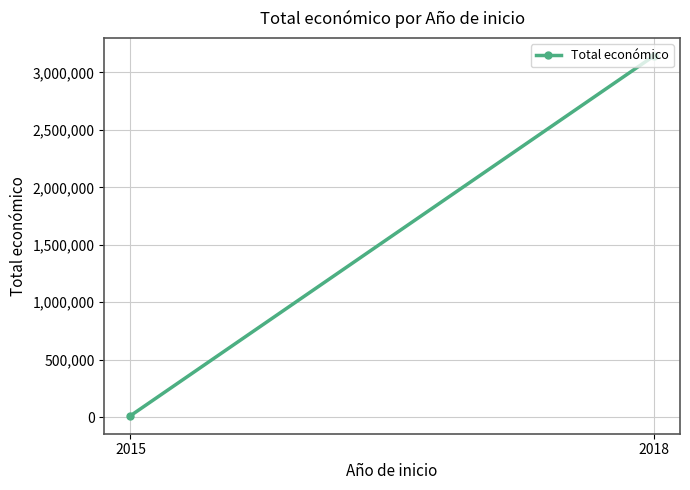

List the labels in order of value, smallest first.

2015, 2018